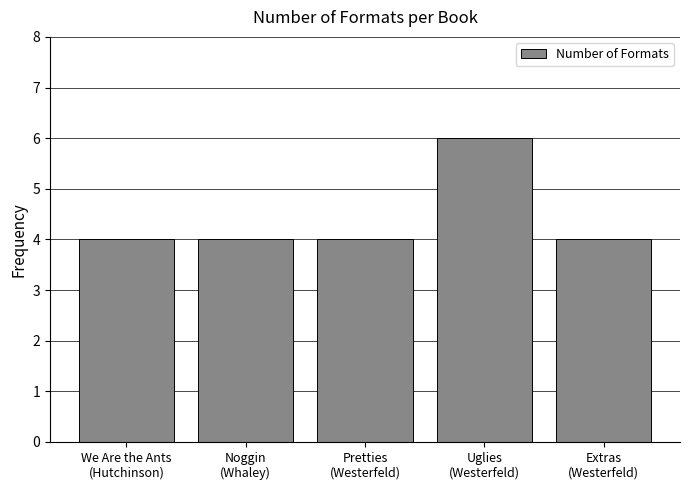

What is the greatest value displayed?

6